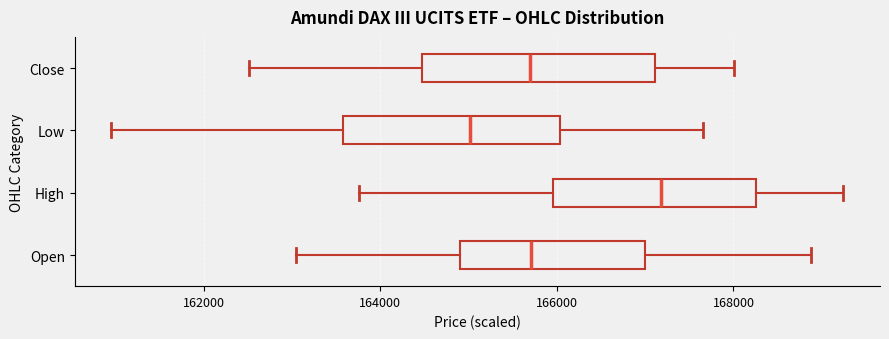

Reading bottom to top, read every box against the x-axis: the position of its median line, the range the box covers, and the ends of its whiskers. The values are not printed on the chart, so give them approximately, as read against the axis.

Open: median 165800, box 164800 to 167000, whiskers 163000 to 168800
High: median 167200, box 166000 to 168200, whiskers 163800 to 169200
Low: median 165000, box 163600 to 166000, whiskers 161000 to 167600
Close: median 165600, box 164400 to 167200, whiskers 162600 to 168000